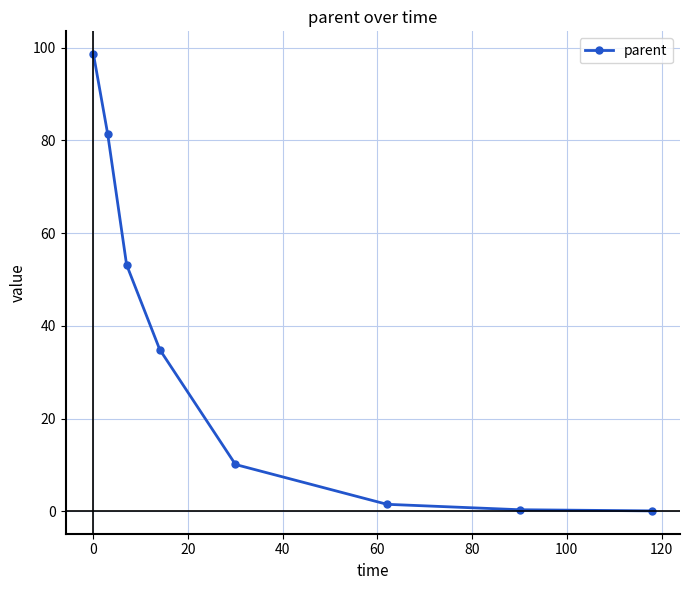

What is the maximum value shown in the chart?

98.6